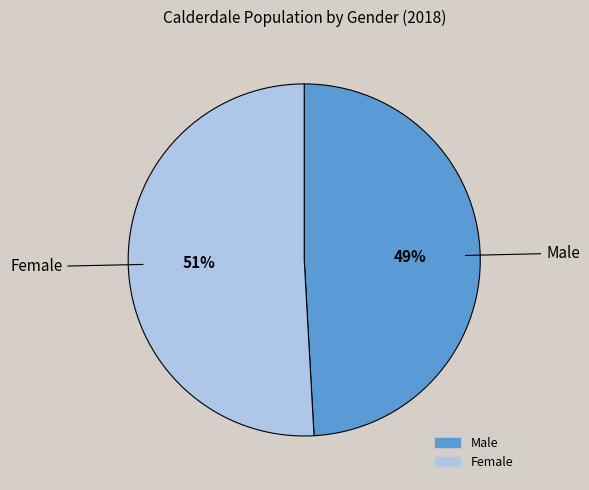

To the nearest percent, what is the difference between the largest and smallest slice percentages?

2%